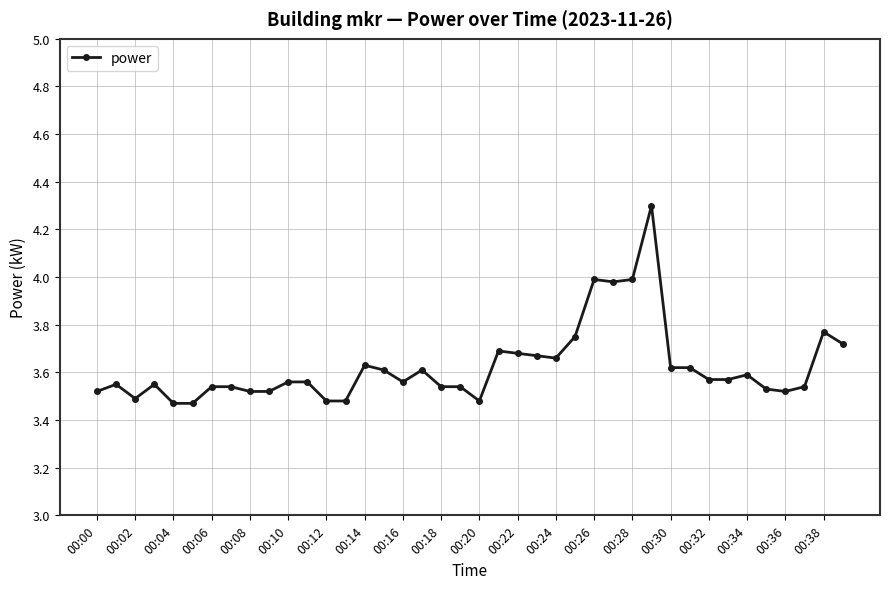

True or false: there are more than 0 points higher than both neighbors.

True